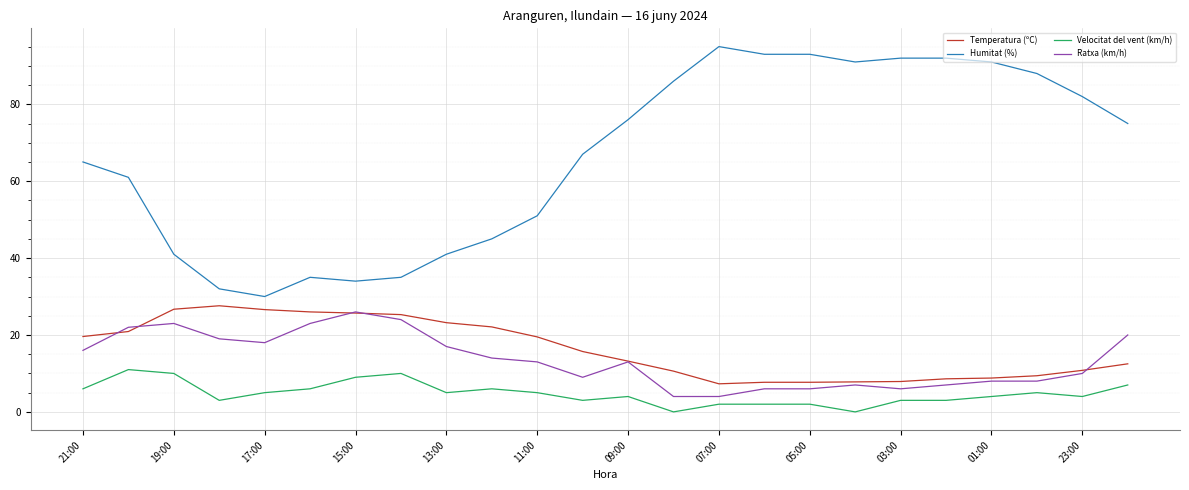

Which series has the largest range (max minus min)?

Humitat (%)